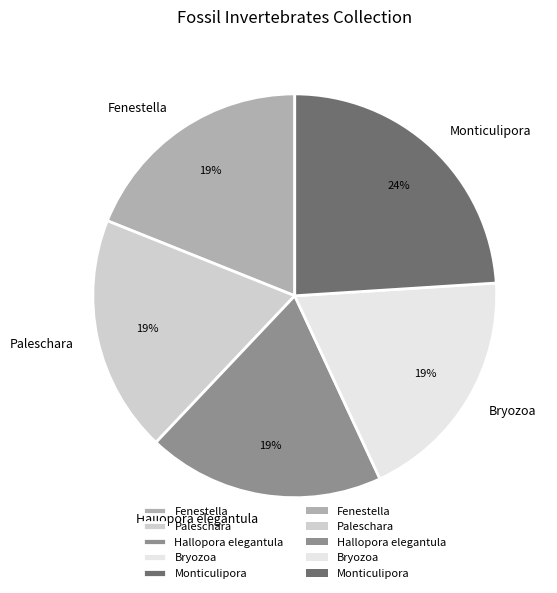

What is the largest slice in the pie chart?

Monticulipora